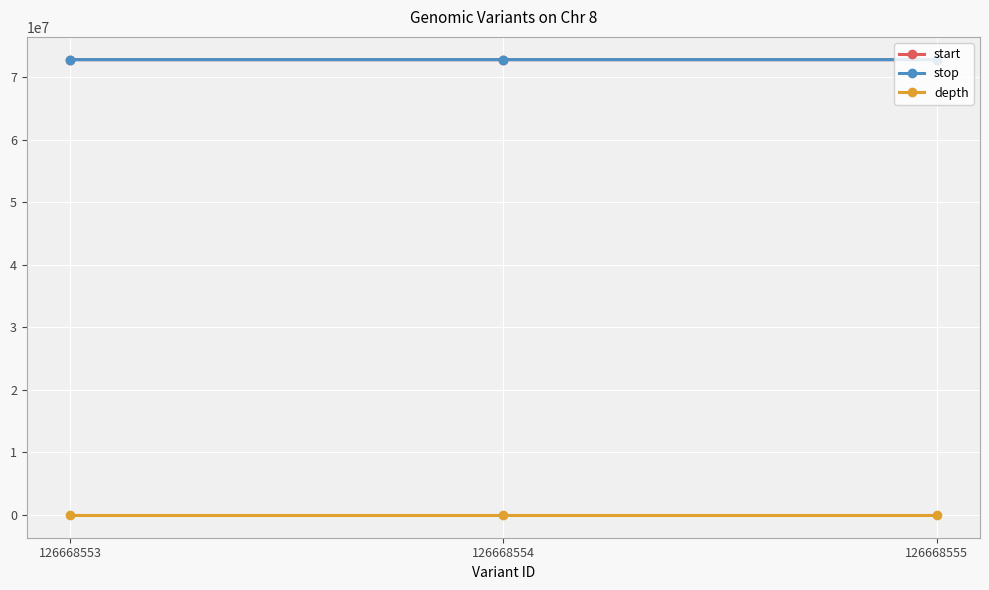

At how many categories does at least one series exceed 64848201?

3